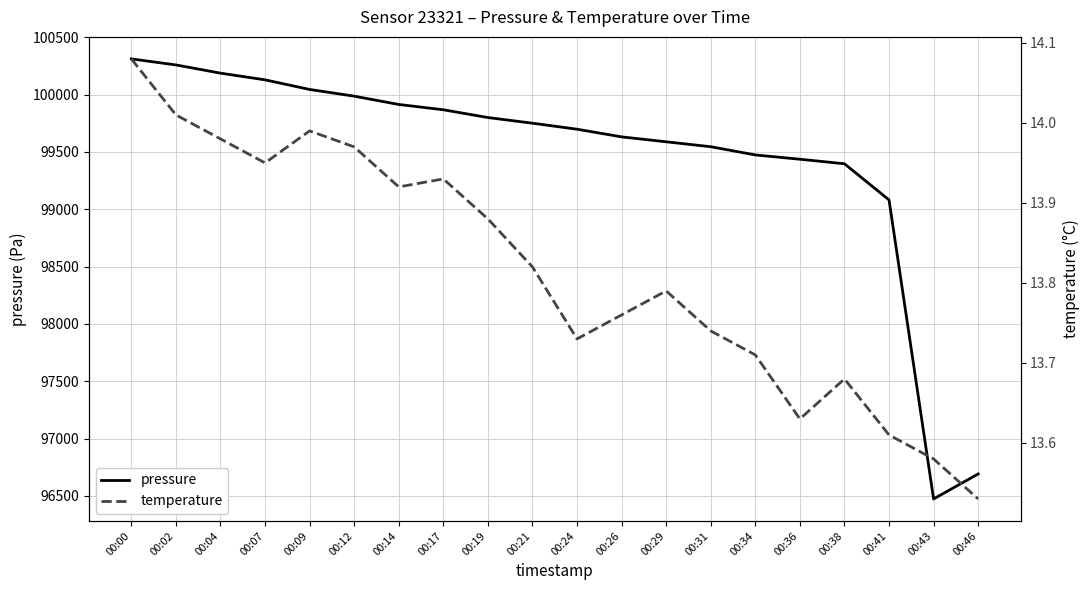

What is the maximum value shown in the chart?

100312.2